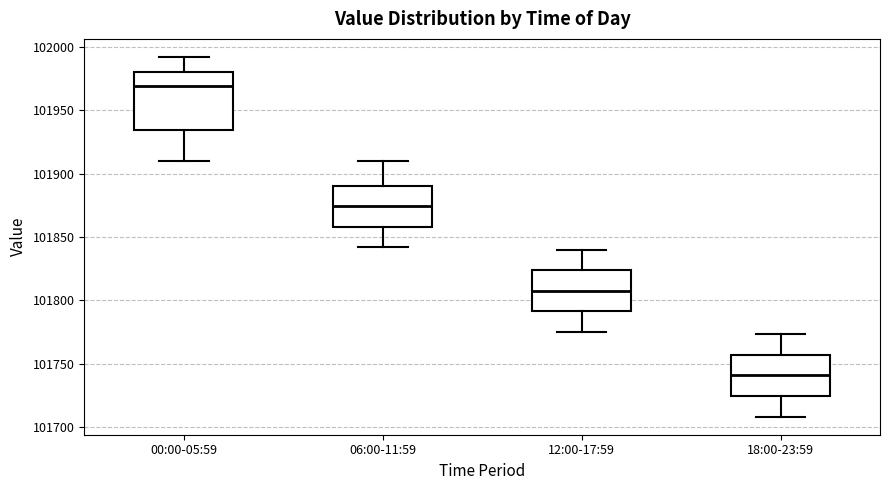

Where does the upper whisker of the box for 00:00-05:59 end on the y-axis? The values are not printed on the chart, so give them approximately, as read against the axis.

101990